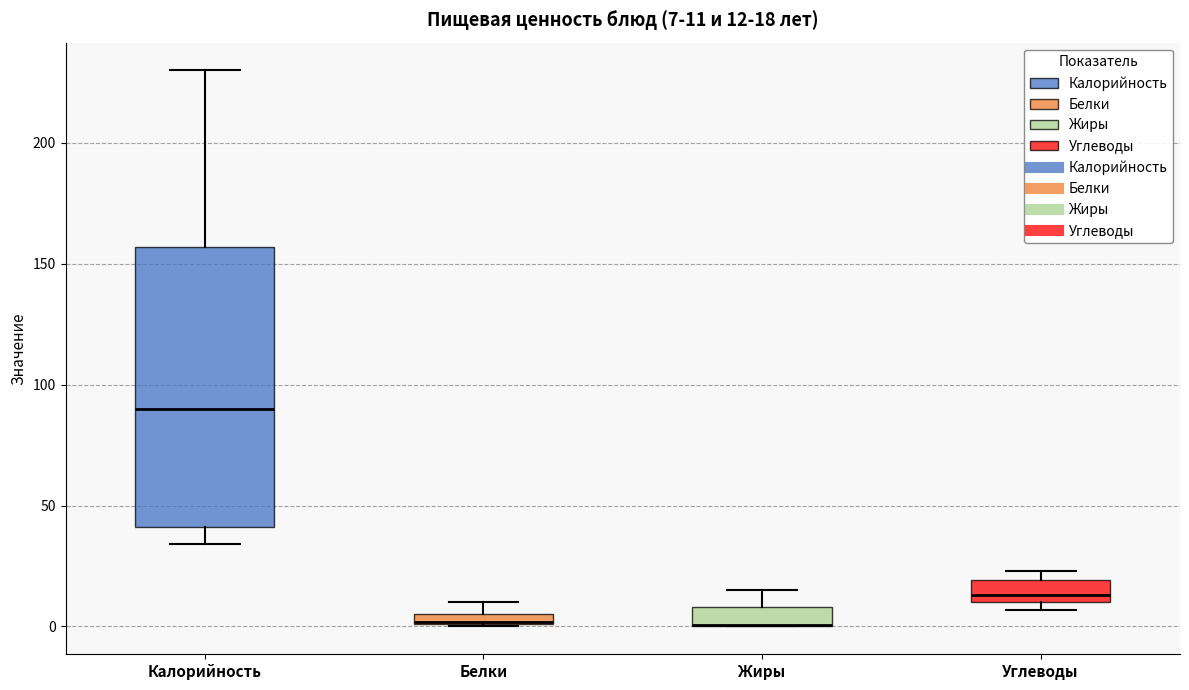

Comparing the boxes themselves (not the whiskers), which one is the tallest?

Калорийность